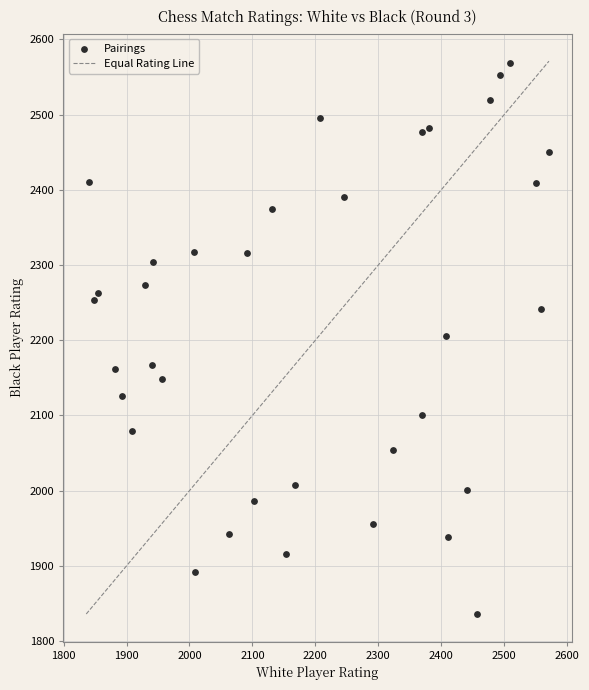

What is the range of X values (max minus min)?

731